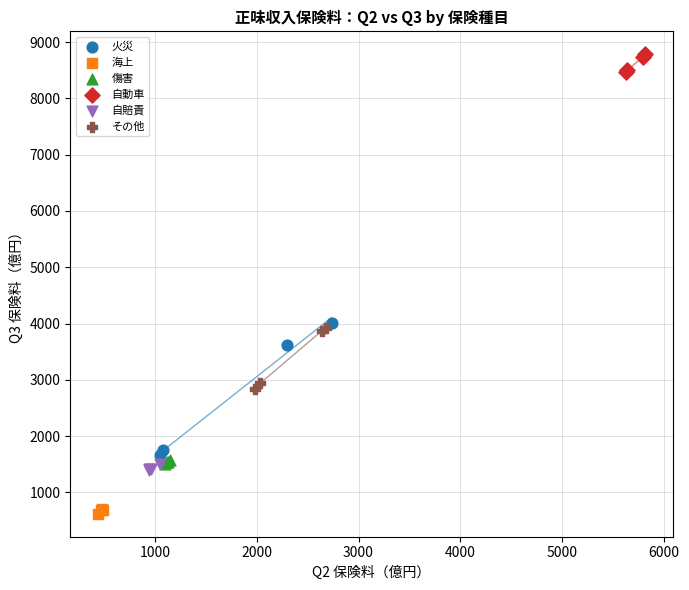

Which series reaches the minimum Y coordinate?

海上